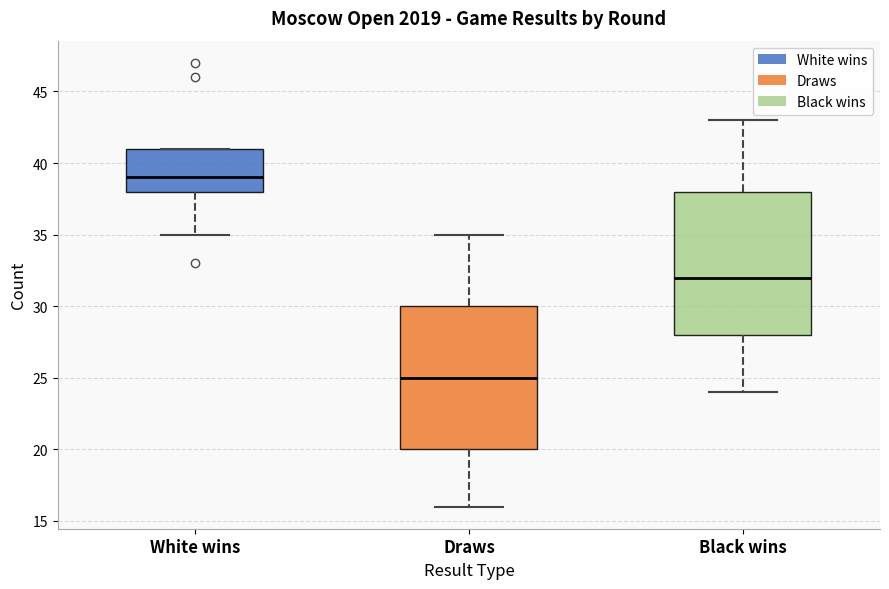

Where does the median line of the box for Draws sit on the y-axis? The values are not printed on the chart, so give them approximately, as read against the axis.

25